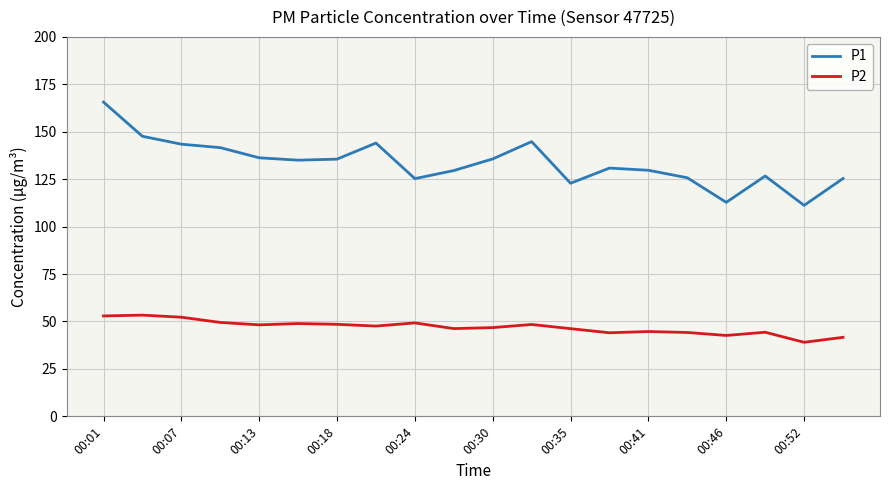

Which series has the largest total across all categories?

P1